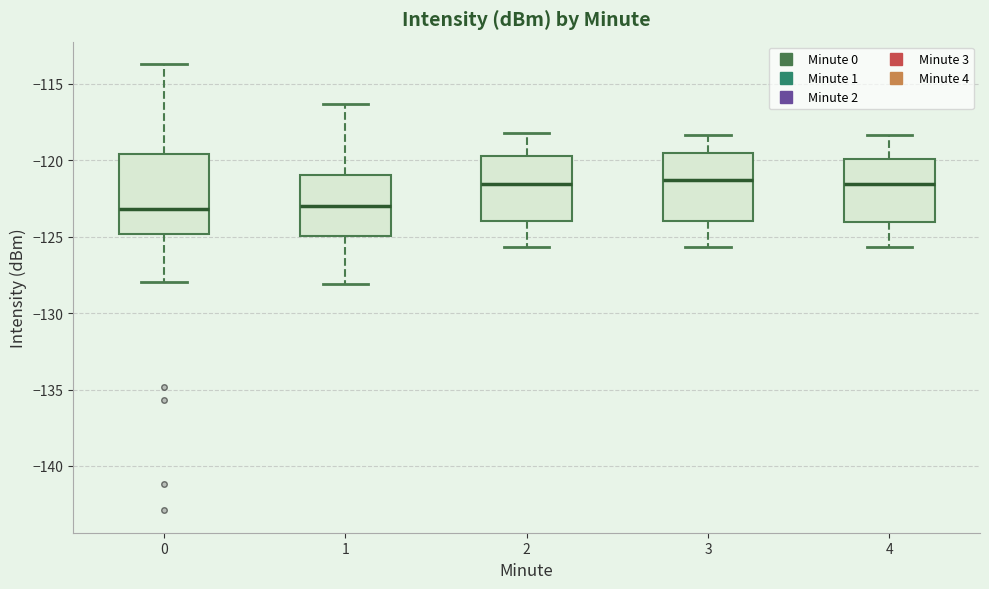

Comparing the boxes themselves (not the whiskers), which one is the tallest?

0